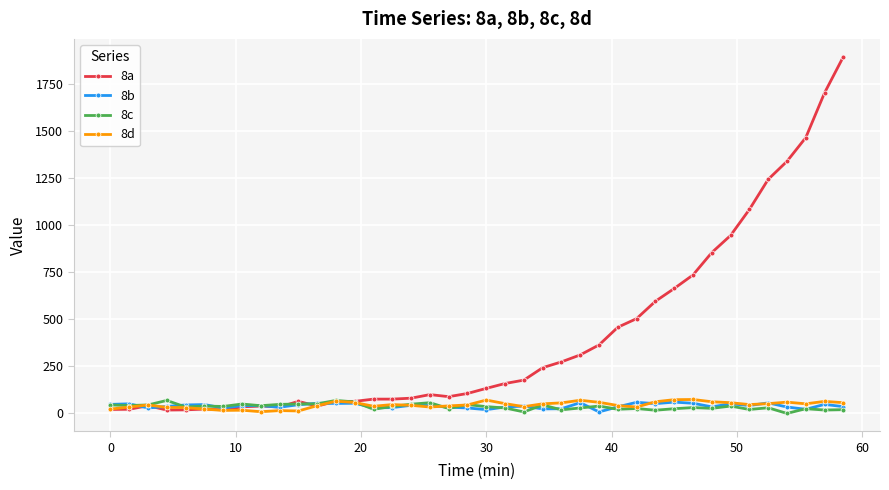

Which series has the largest total across all categories?

8a